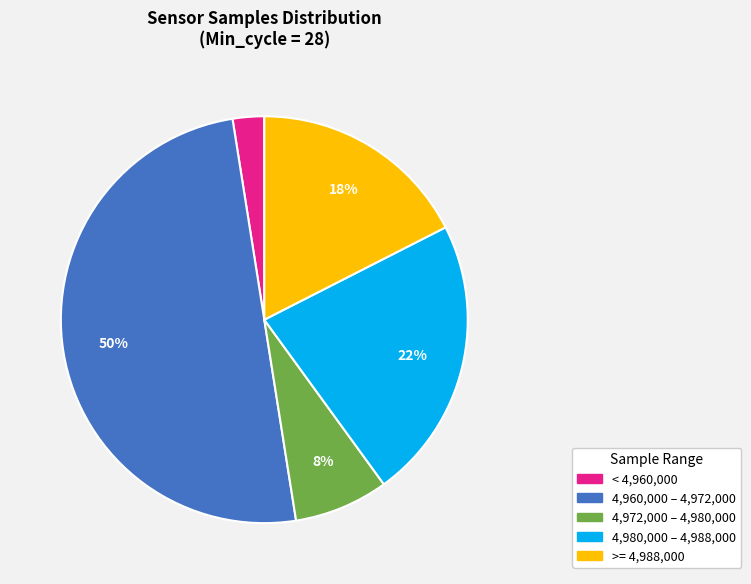

Does 4,980,000 – 4,988,000 account for over 50% of the chart?

No